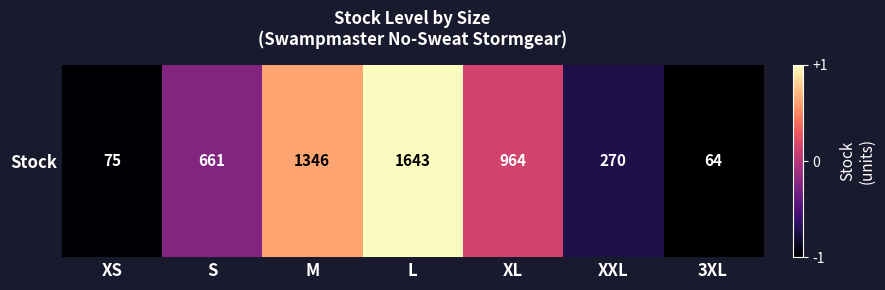

List the labels in order of value, largest first.

L, M, XL, S, XXL, XS, 3XL